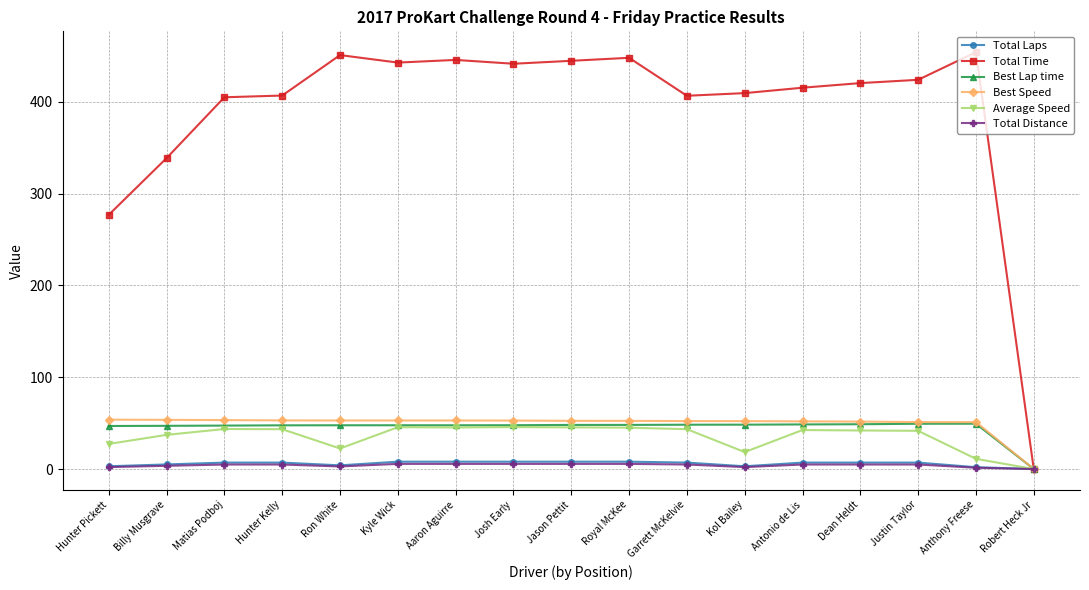

What is the sum of all Best Speed values?

840.0